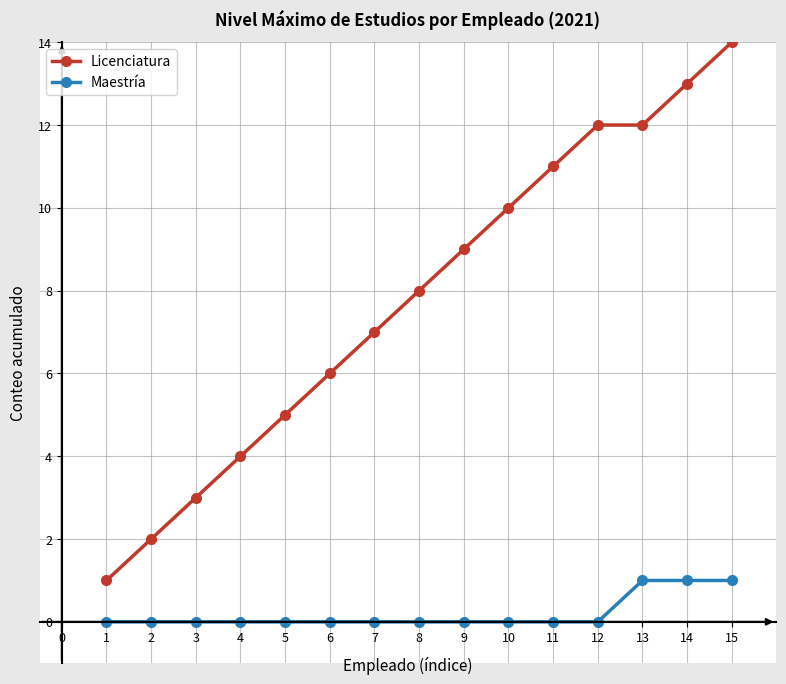

Is it true that Maestría equals 0 at 8?

True